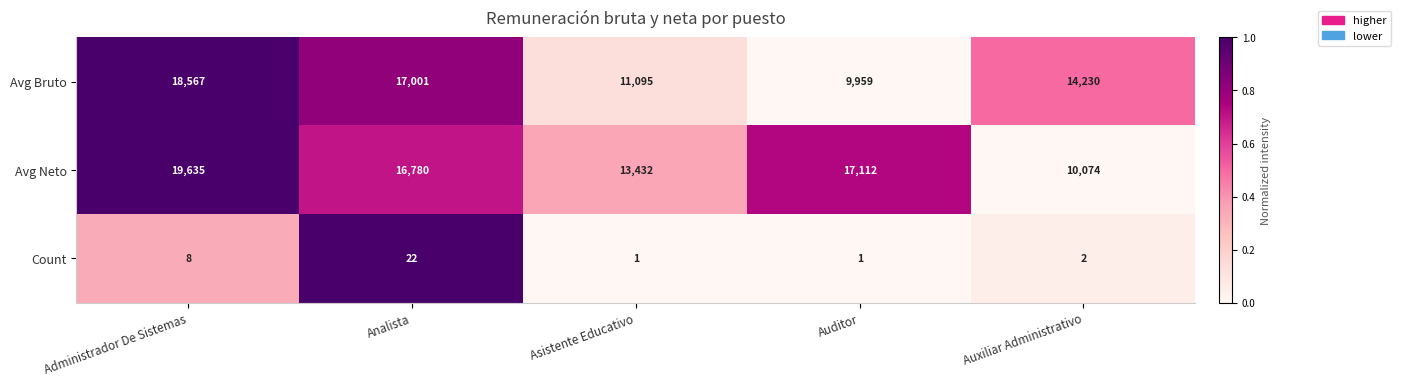

What is the difference between the highest and lowest values at Asistente Educativo?

13431